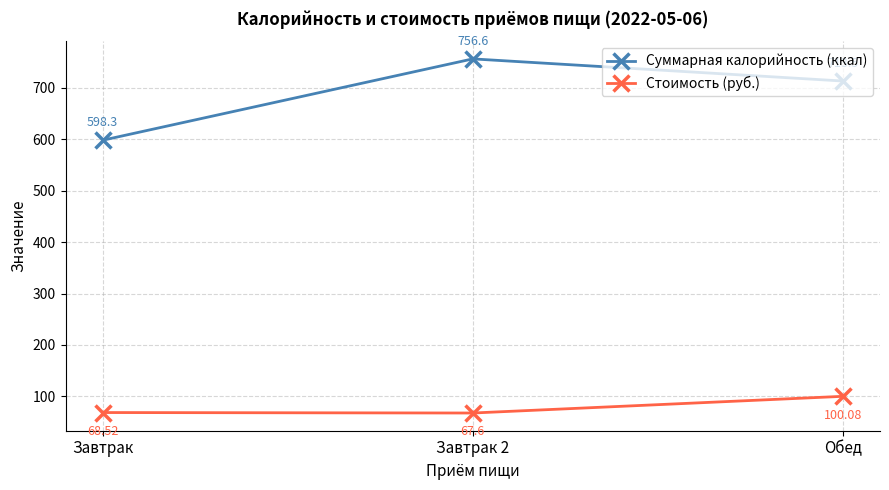

What is the spread (max minus min) of values at Обед?

613.4